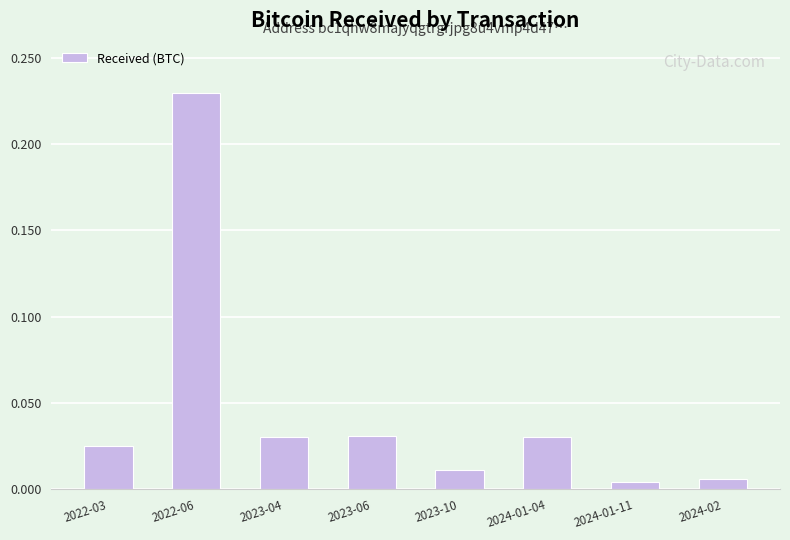

What position from the right is 2024-02?

1